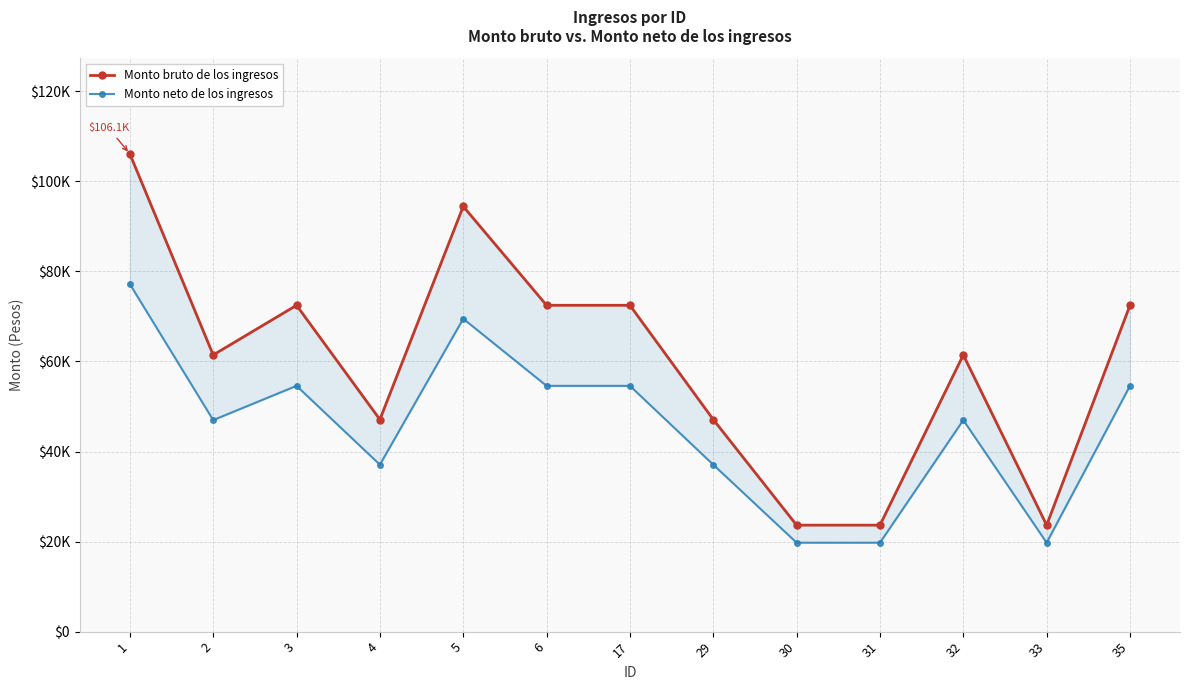

Which series has the largest total across all categories?

Monto bruto de los ingresos